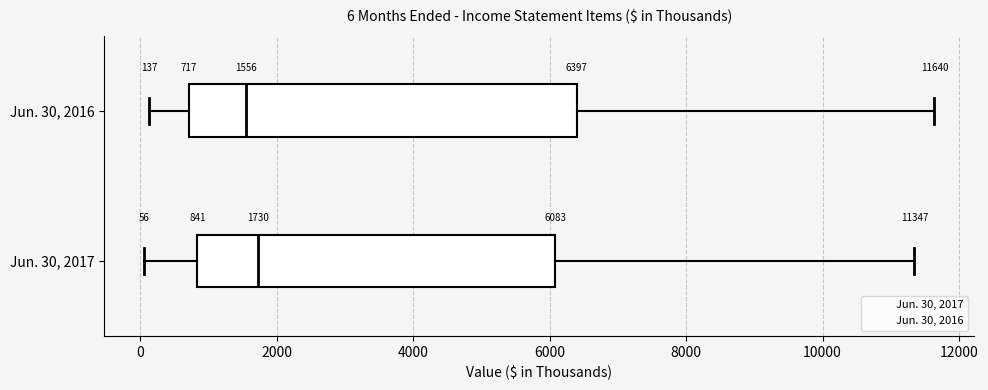

Comparing the boxes themselves (not the whiskers), which one is the widest?

Jun. 30, 2016